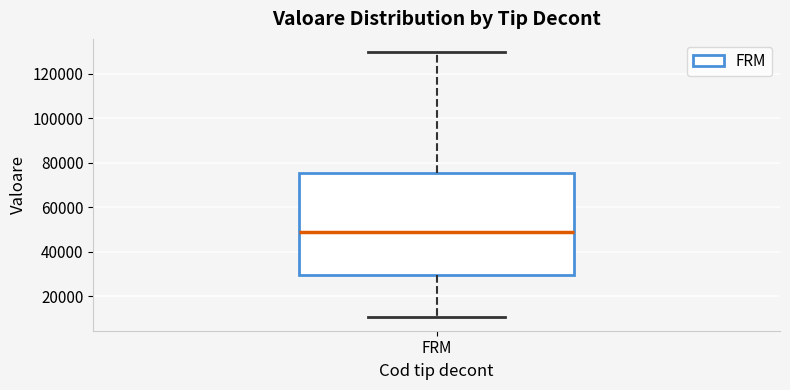

Read this box plot against the y-axis: the position of the median line, the range covered by the box, and the ends of both whiskers. The values are not printed on the chart, so give them approximately, as read against the axis.

median 48000, box 30000 to 76000, whiskers 10000 to 130000